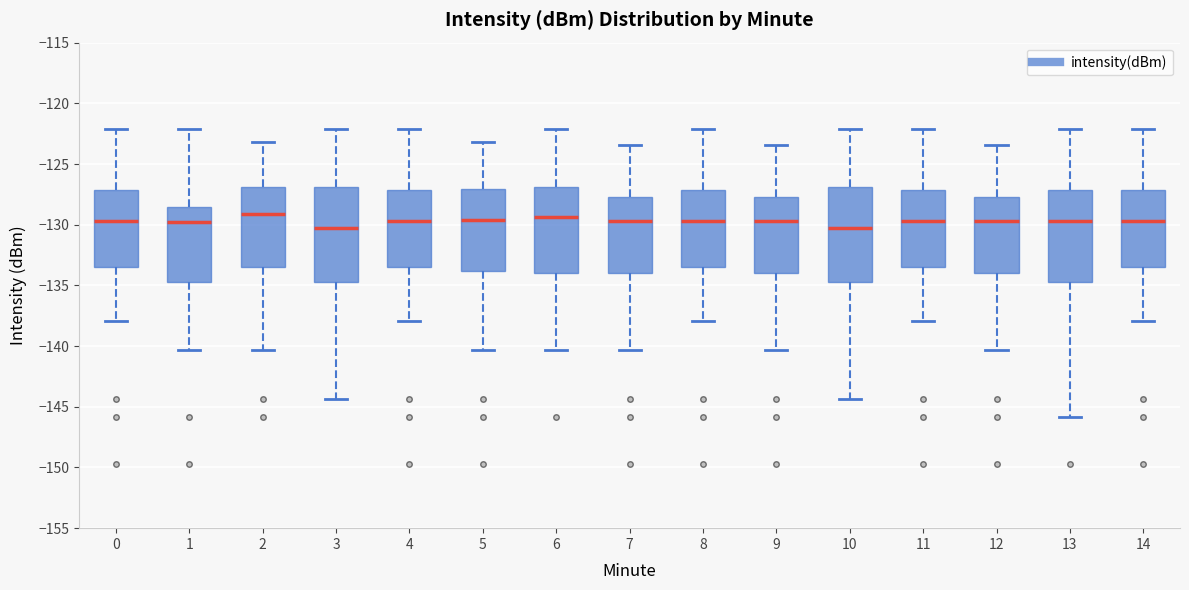

Reading left to right, transcribe this box plot: for each box, give where its median line is, the range the box spans, and where its two whiskers end, as read against the y-axis. The values are not printed on the chart, so give them approximately, as read against the axis.

0: median -129.5, box -133.5 to -127.0, whiskers -138.0 to -122.0
1: median -130.0, box -134.5 to -128.5, whiskers -140.5 to -122.0
2: median -129.0, box -133.5 to -127.0, whiskers -140.5 to -123.0
3: median -130.5, box -134.5 to -127.0, whiskers -144.5 to -122.0
4: median -129.5, box -133.5 to -127.0, whiskers -138.0 to -122.0
5: median -129.5, box -134.0 to -127.0, whiskers -140.5 to -123.0
6: median -129.5, box -134.0 to -127.0, whiskers -140.5 to -122.0
7: median -129.5, box -134.0 to -127.5, whiskers -140.5 to -123.5
8: median -129.5, box -133.5 to -127.0, whiskers -138.0 to -122.0
9: median -129.5, box -134.0 to -127.5, whiskers -140.5 to -123.5
10: median -130.5, box -134.5 to -127.0, whiskers -144.5 to -122.0
11: median -129.5, box -133.5 to -127.0, whiskers -138.0 to -122.0
12: median -129.5, box -134.0 to -127.5, whiskers -140.5 to -123.5
13: median -129.5, box -134.5 to -127.0, whiskers -146.0 to -122.0
14: median -129.5, box -133.5 to -127.0, whiskers -138.0 to -122.0